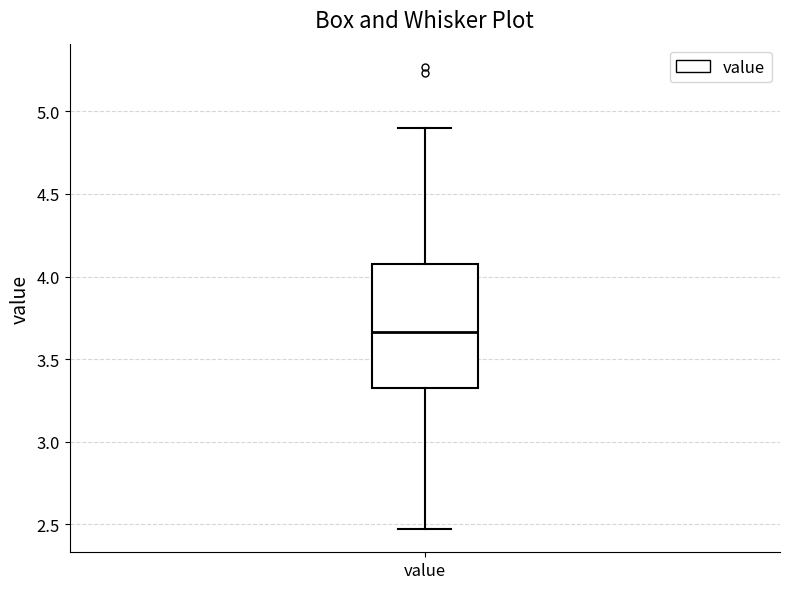

Read this box plot against the y-axis: the position of the median line, the range covered by the box, and the ends of both whiskers. The values are not printed on the chart, so give them approximately, as read against the axis.

median 3.65, box 3.30 to 4.10, whiskers 2.45 to 4.90